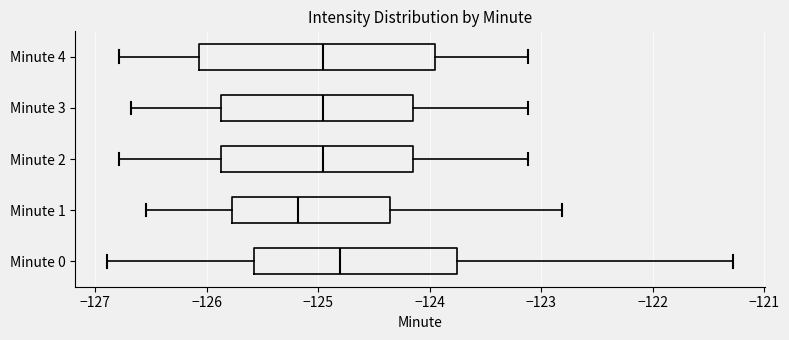

Which box has the furthest to the right median line?

Minute 0